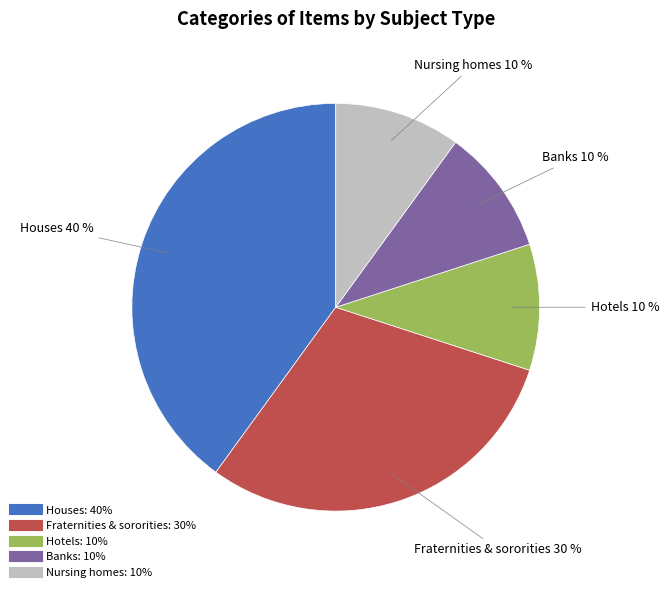

Is it true that Banks is 1% of the pie?

False